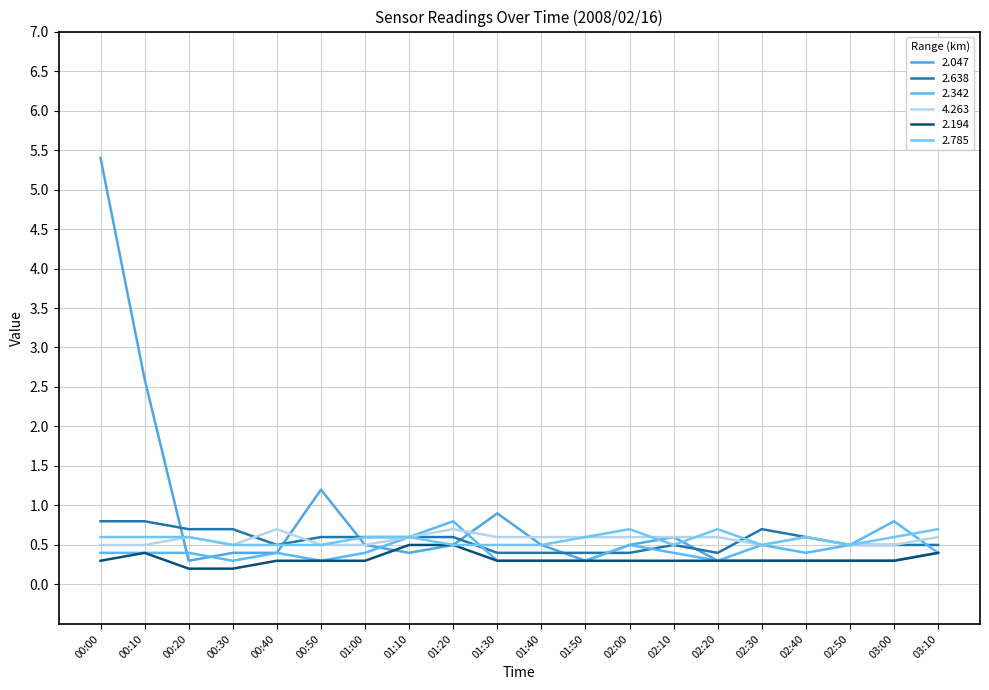

In 4.263, how many points are higher than both neighbors (excluding endpoints)?

4